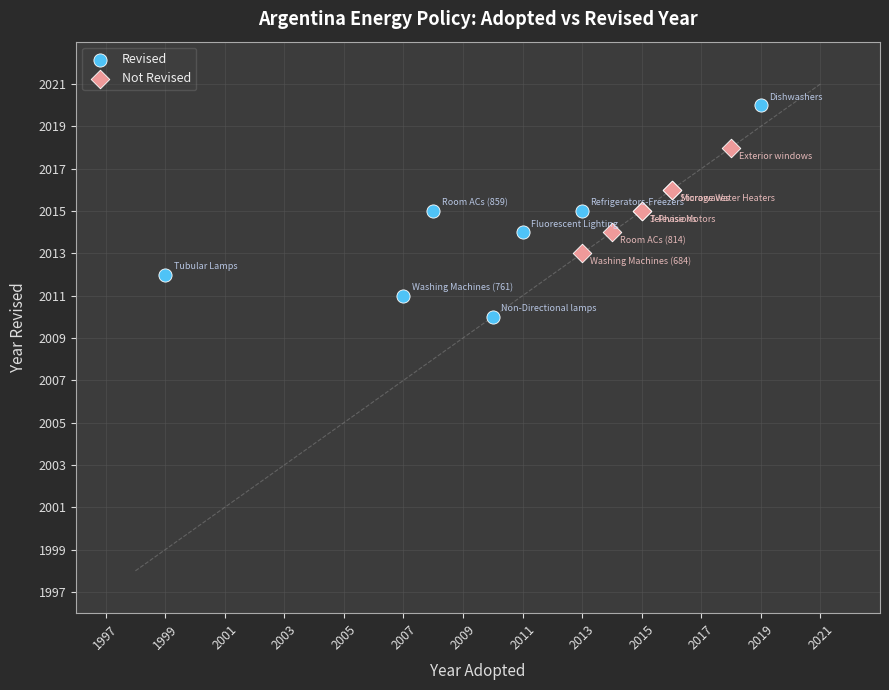

Which series has the widest spread of Y values?

Revised